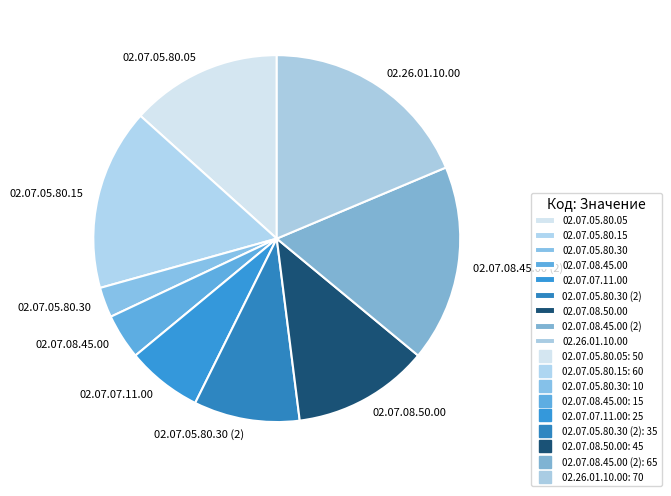

Does any single category account for the majority?

No